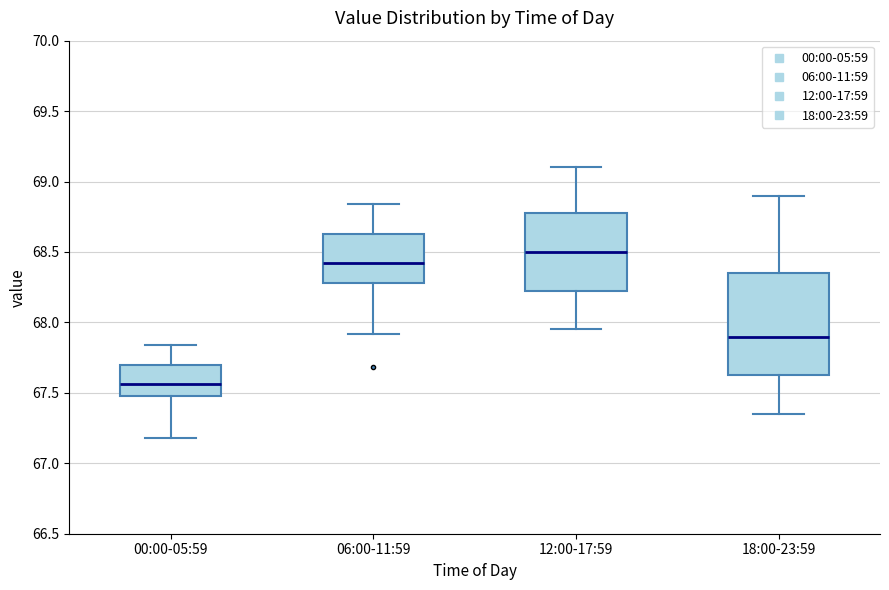

Which box is the tallest, from its lower edge to its upper edge?

18:00-23:59